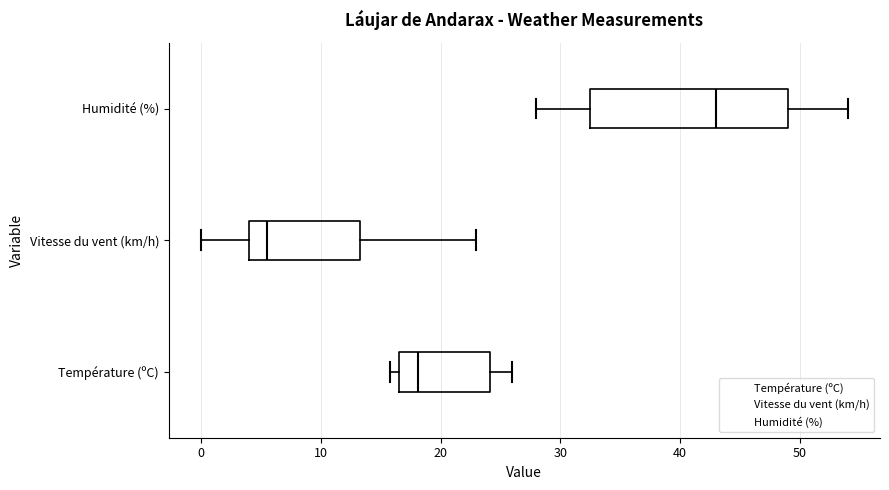

Which box's median line is the furthest to the right?

Humidité (%)